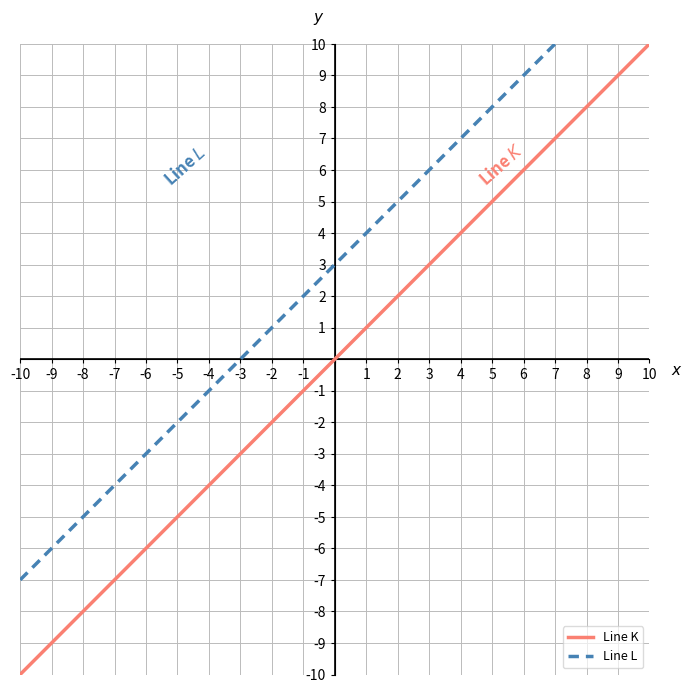

How many values in Line K are above zero?

10